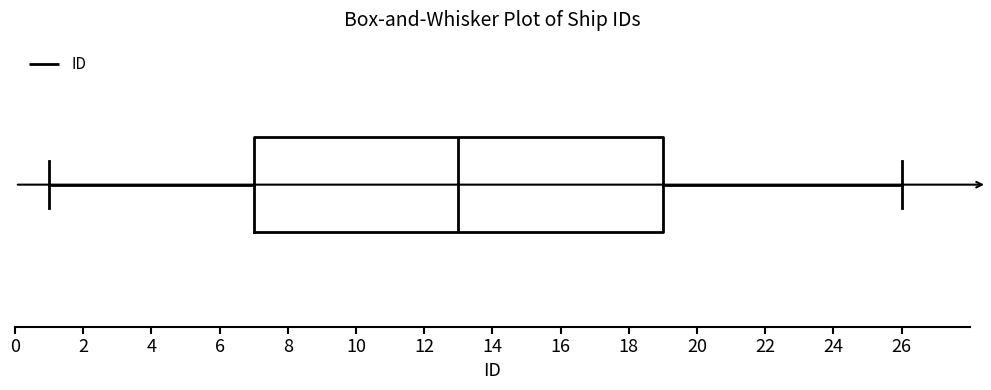

Read this box plot against the x-axis: the position of the median line, the range covered by the box, and the ends of both whiskers. The values are not printed on the chart, so give them approximately, as read against the axis.

median 13, box 7 to 19, whiskers 1 to 26